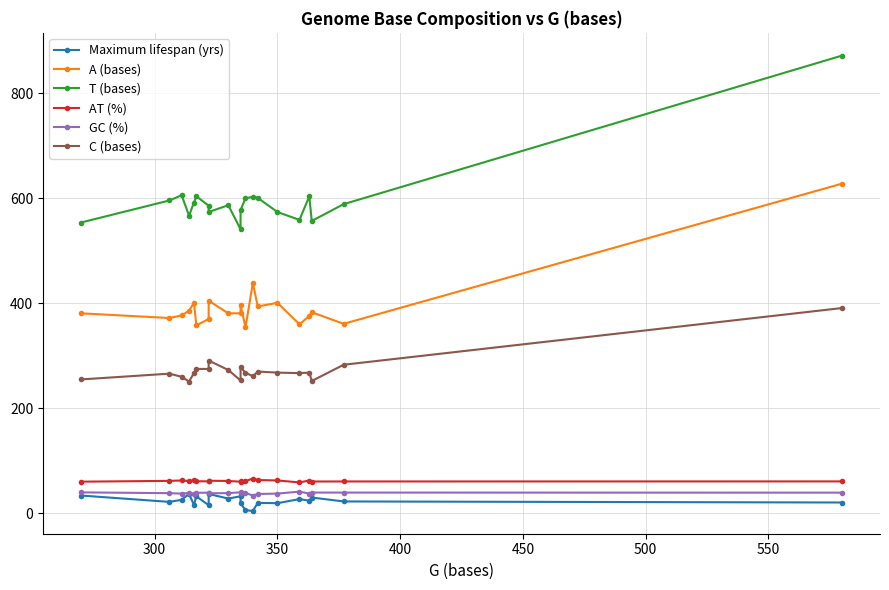

Which series has the largest range (max minus min)?

T (bases)